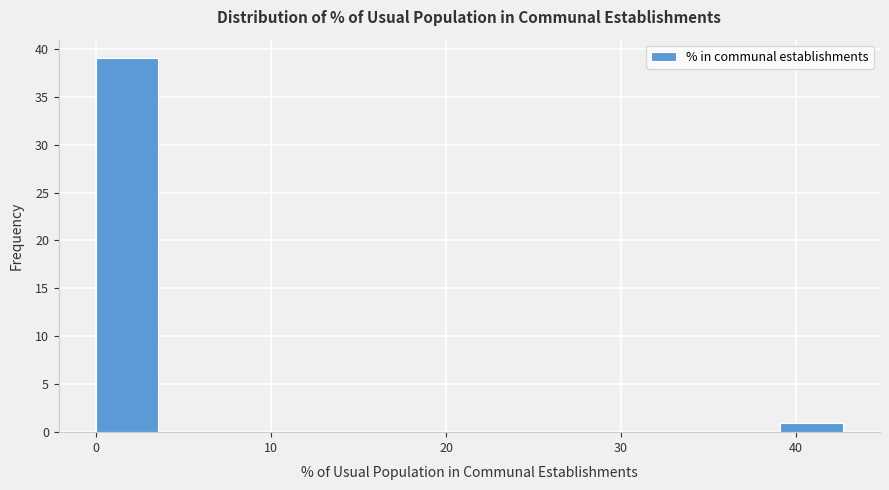

Around what value on the x-axis is the tallest bar? Give the approximate position of its centre, as read against the axis.

2